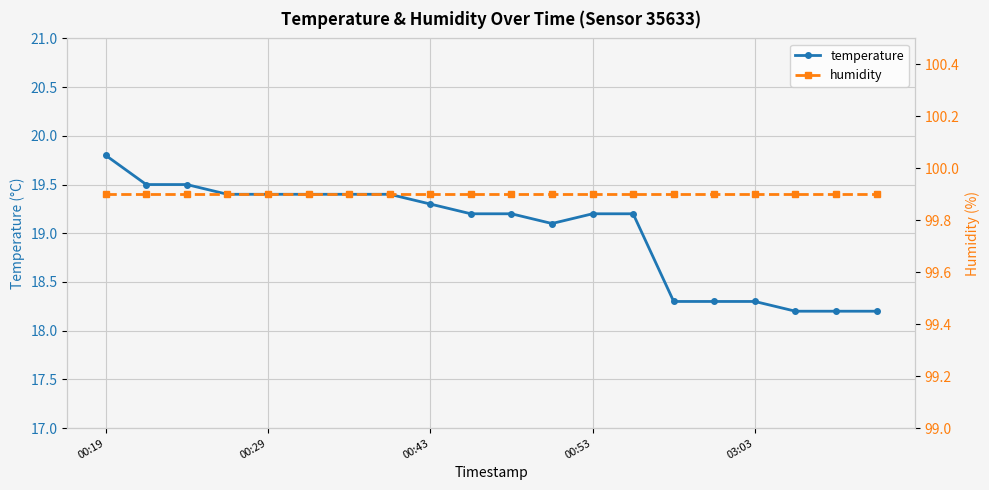

At which category is the sum across all series the highest?

00:19